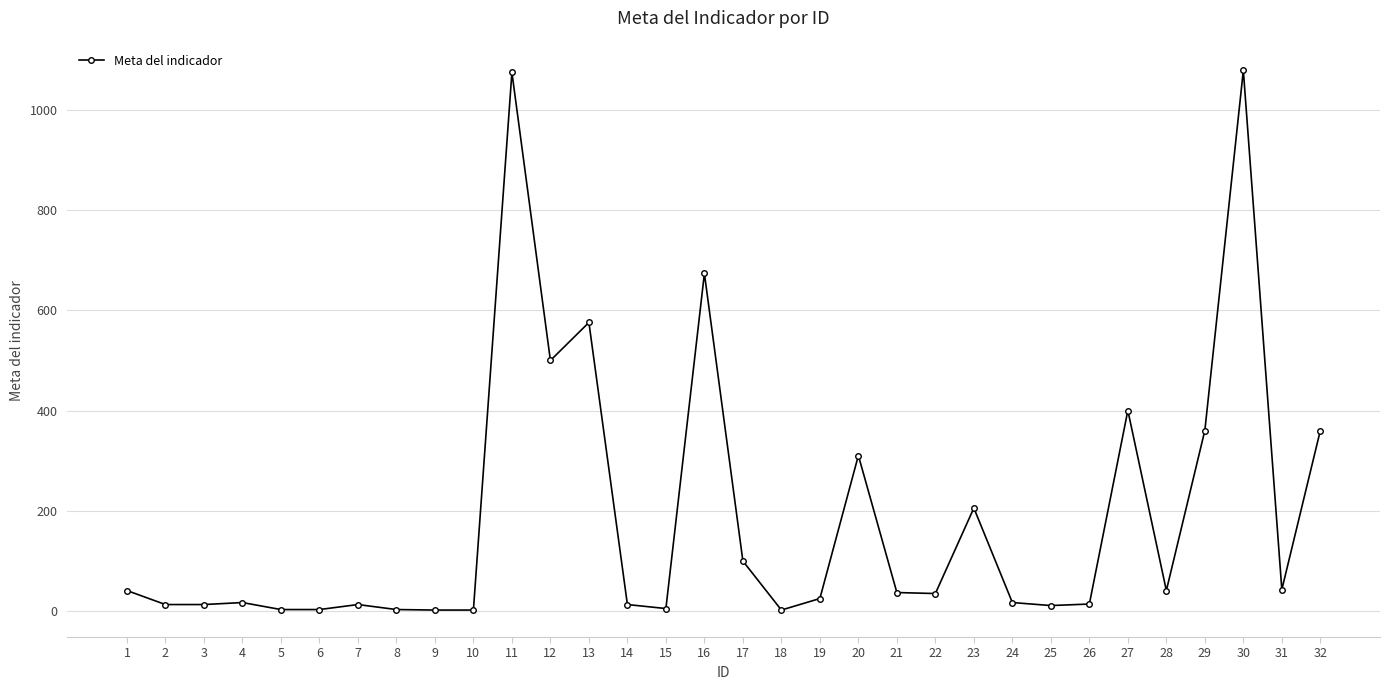

What is the average value?

187